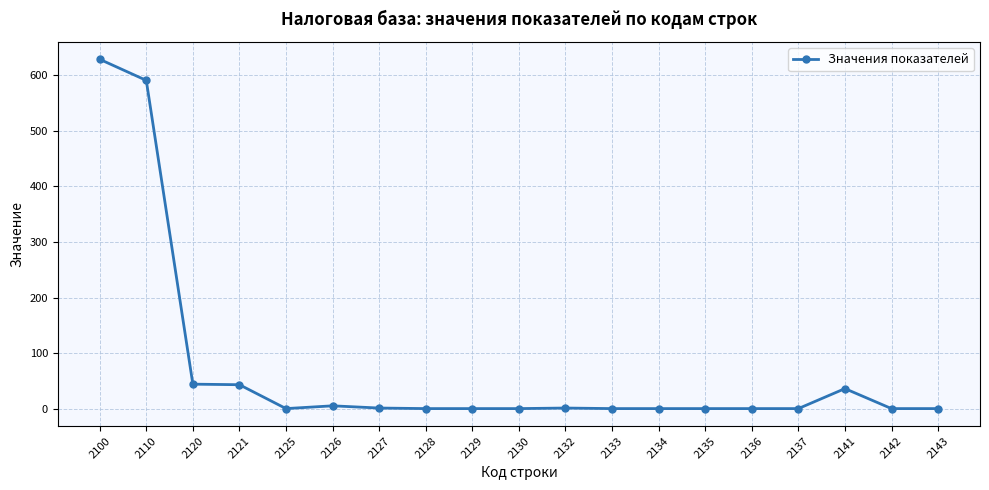

What is the maximum value shown in the chart?

629